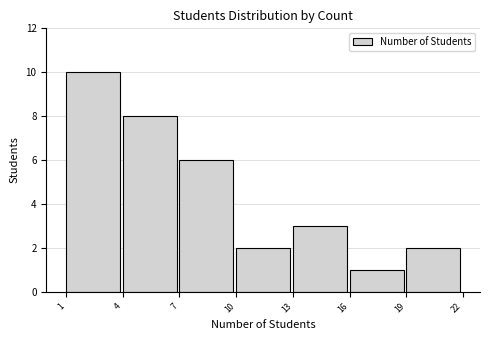

Reading left to right, list every bar in this chart as the range it spans on the x-axis followed by its height. The values are not printed on the chart, so give them approximately, as read against the axis.

1 to 4: 10
4 to 7: 8
7 to 10: 6
10 to 13: 2
13 to 16: 3
16 to 19: 1
19 to 22: 2